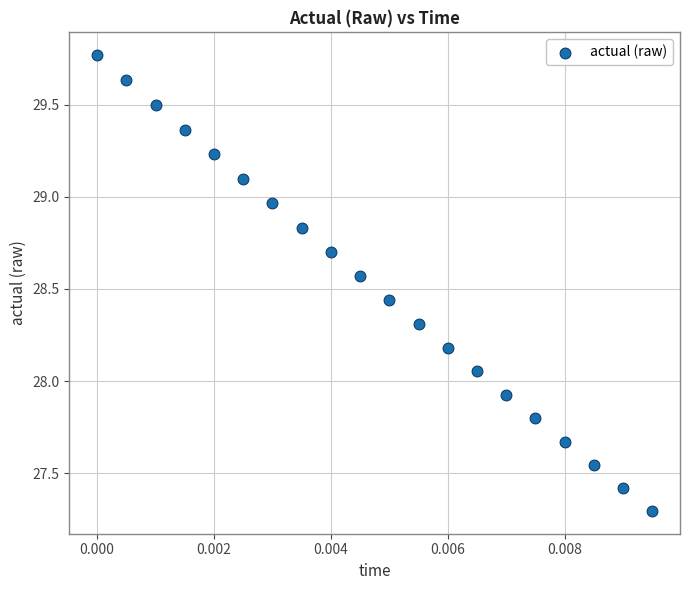

What is the range of Y values (max minus min)?

2.5